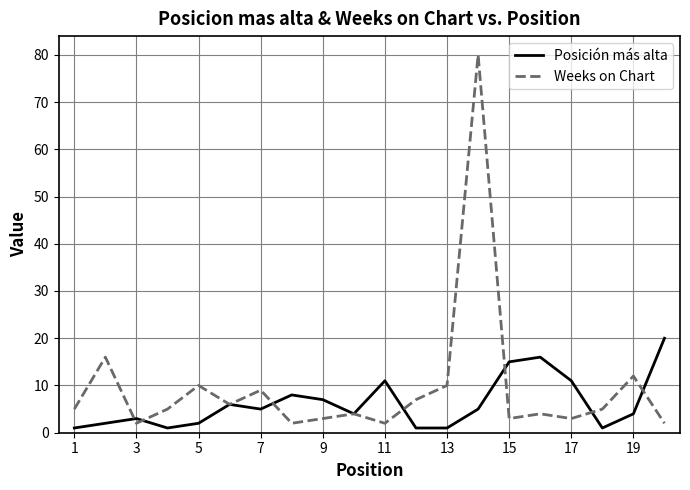

What is the maximum value shown in the chart?

80